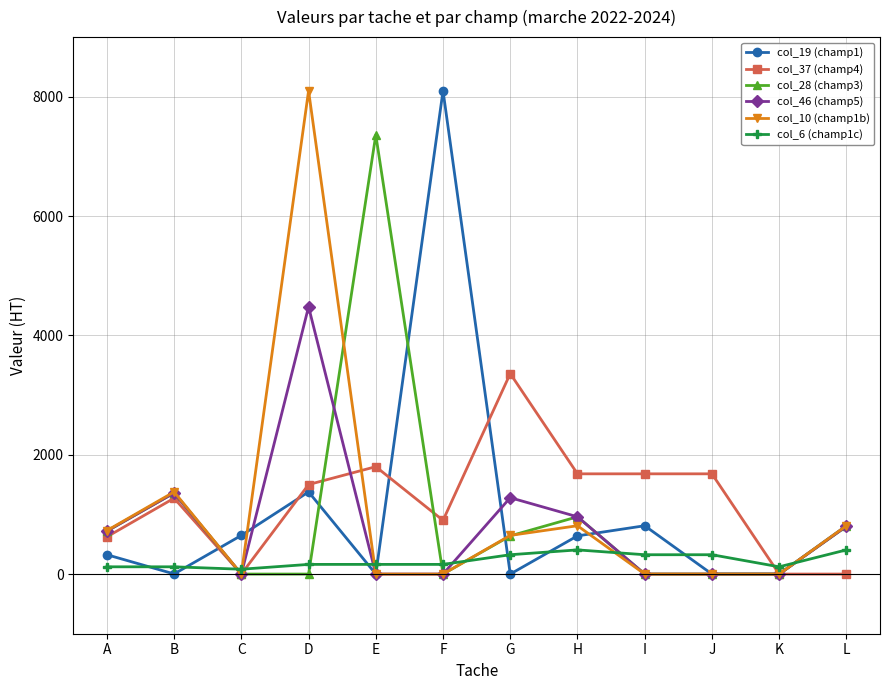

Does the chart display data point markers on the line(s)?

Yes